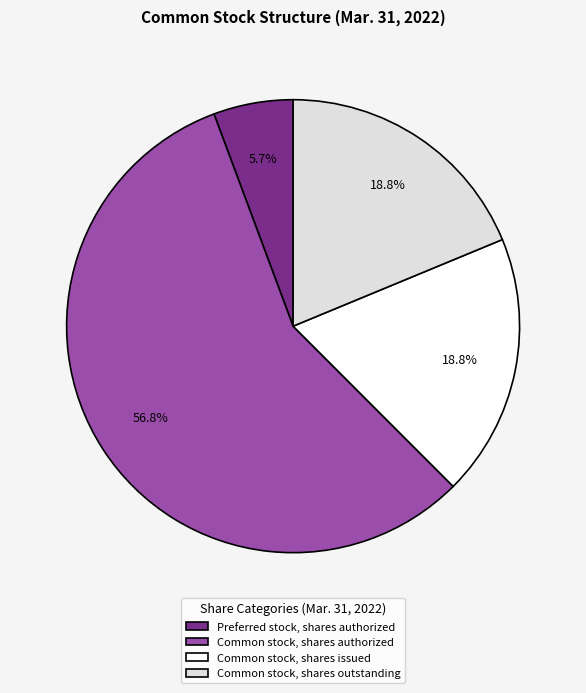

Which category has the biggest portion of the pie?

Common stock, shares authorized